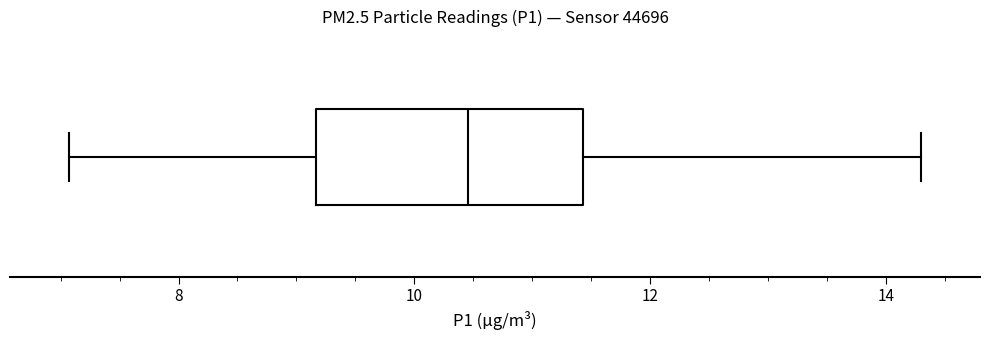

Where does the left whisker of the box end on the x-axis? The values are not printed on the chart, so give them approximately, as read against the axis.

7.0